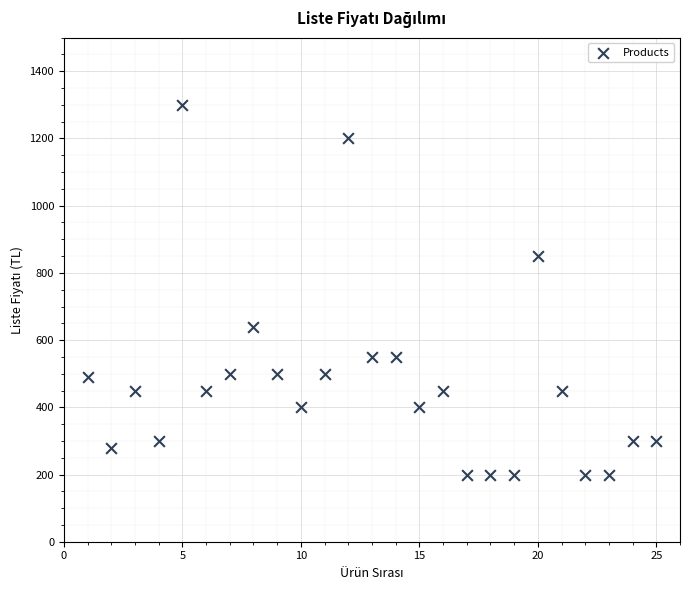

What is the range of X values (max minus min)?

24